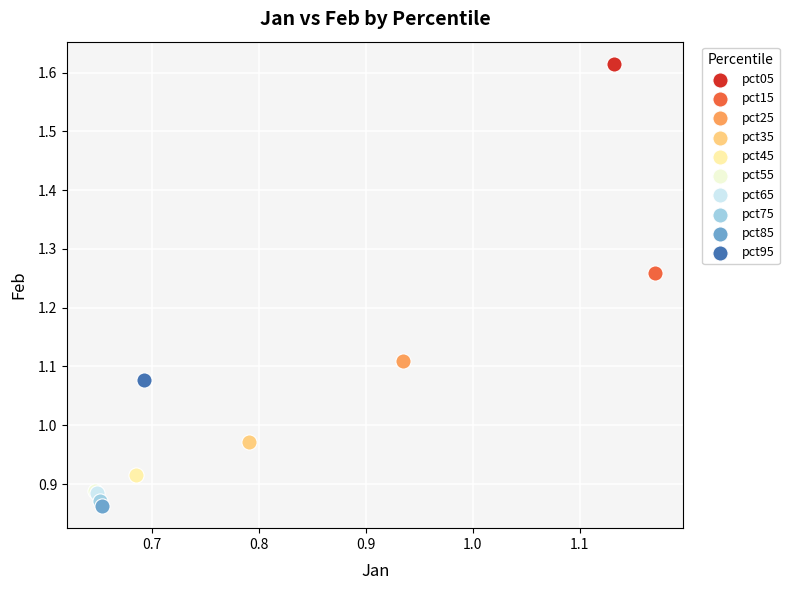

What are all the series names shown in the legend?

pct05, pct15, pct25, pct35, pct45, pct55, pct65, pct75, pct85, pct95